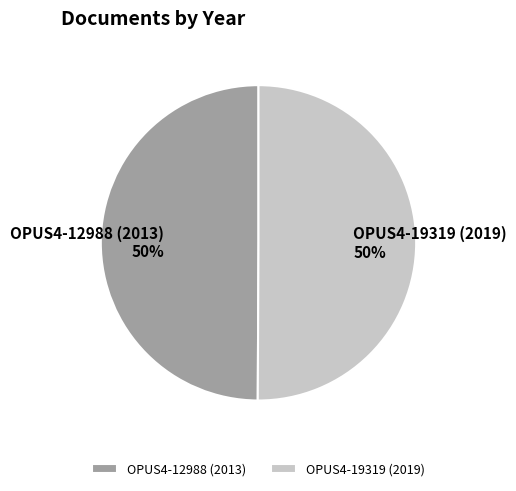

What is the ratio of the value at OPUS4-12988 (2013) to the value at OPUS4-19319 (2019)?

1.0